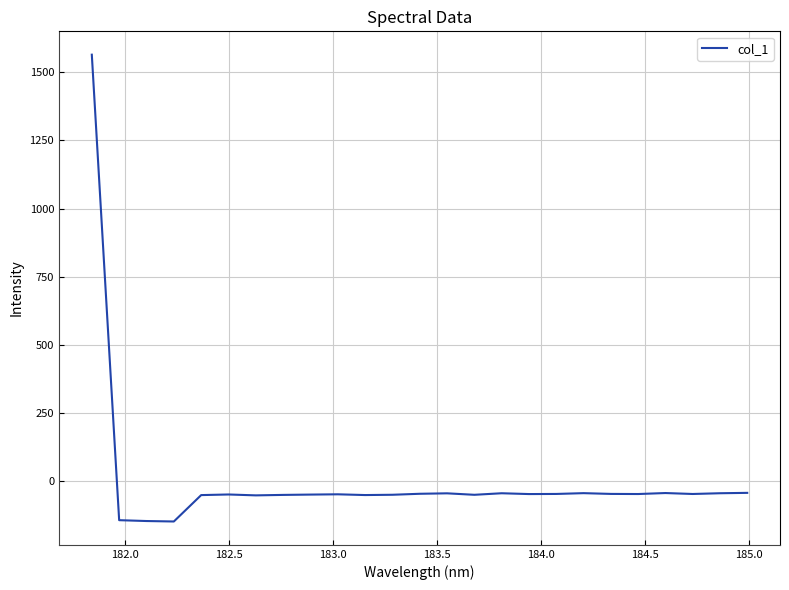

What is the smallest value displayed?

-147.5